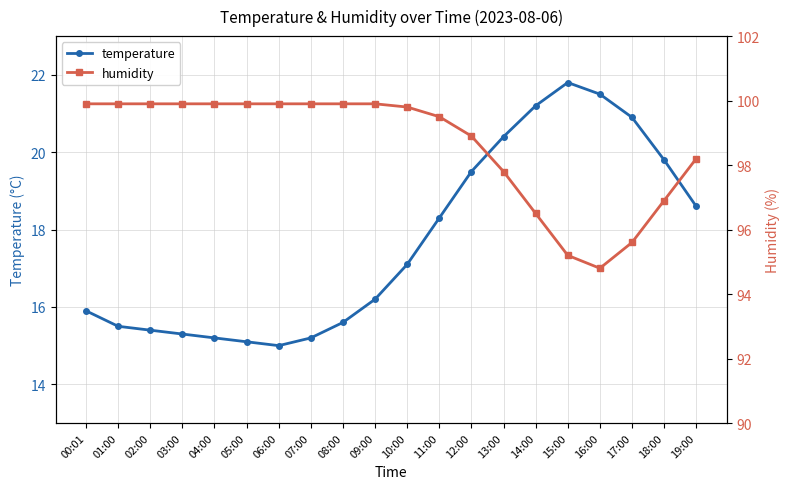

Reading left to right, transcribe all the data shown in this chart.

temperature: 00:01=15.9	01:00=15.5	02:00=15.4	03:00=15.3	04:00=15.2	05:00=15.1	06:00=15.0	07:00=15.2	08:00=15.6	09:00=16.2	10:00=17.1	11:00=18.3	12:00=19.5	13:00=20.4	14:00=21.2	15:00=21.8	16:00=21.5	17:00=20.9	18:00=19.8	19:00=18.6
humidity: 00:01=99.9	01:00=99.9	02:00=99.9	03:00=99.9	04:00=99.9	05:00=99.9	06:00=99.9	07:00=99.9	08:00=99.9	09:00=99.9	10:00=99.8	11:00=99.5	12:00=98.9	13:00=97.8	14:00=96.5	15:00=95.2	16:00=94.8	17:00=95.6	18:00=96.9	19:00=98.2